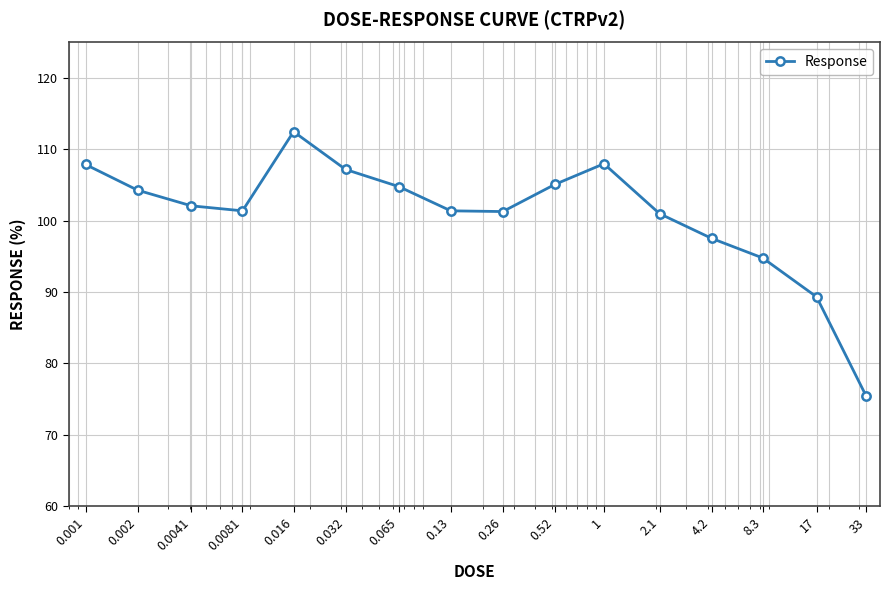

What is the value of the 5th point from the left?

112.5